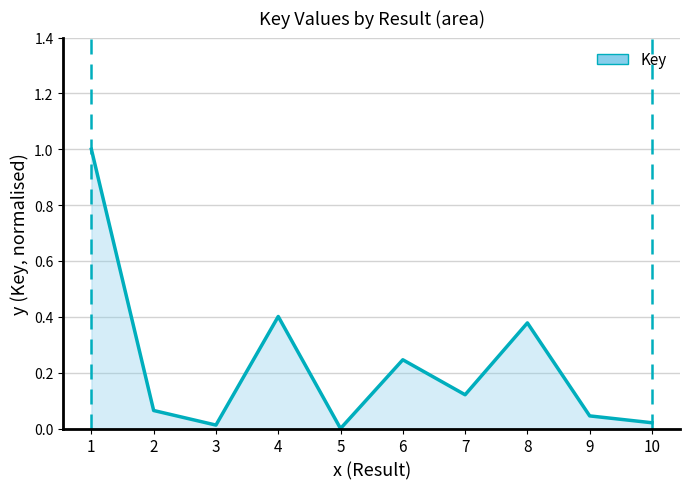

How many lines are shown in the chart?

1